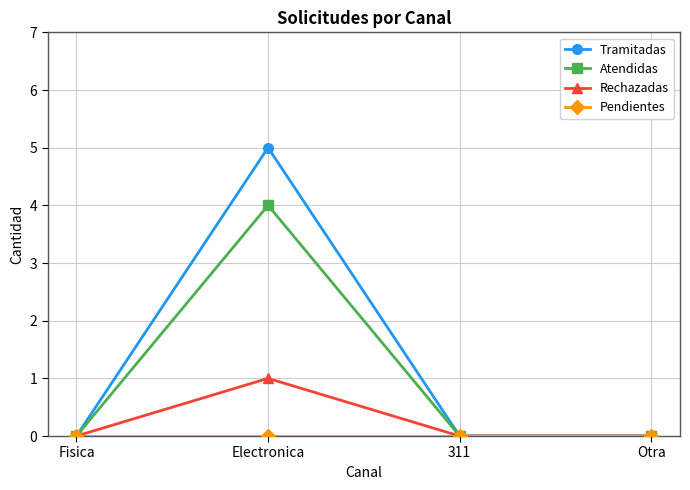

What is the label of the 4th point from the right?

Fisica